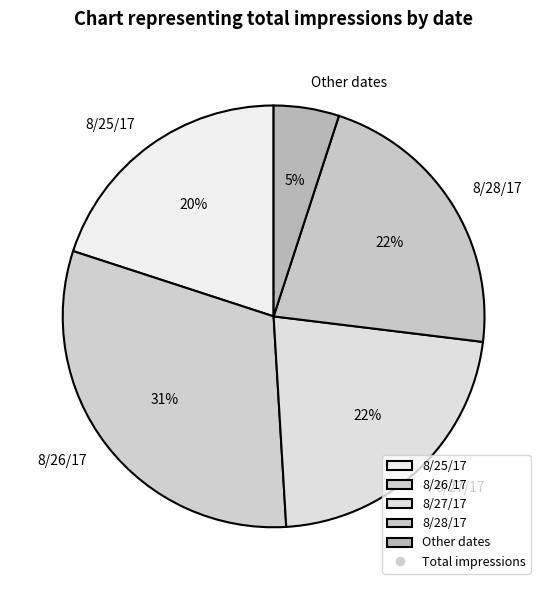

To the nearest percent, what percentage of the pie is 8/26/17?

31%